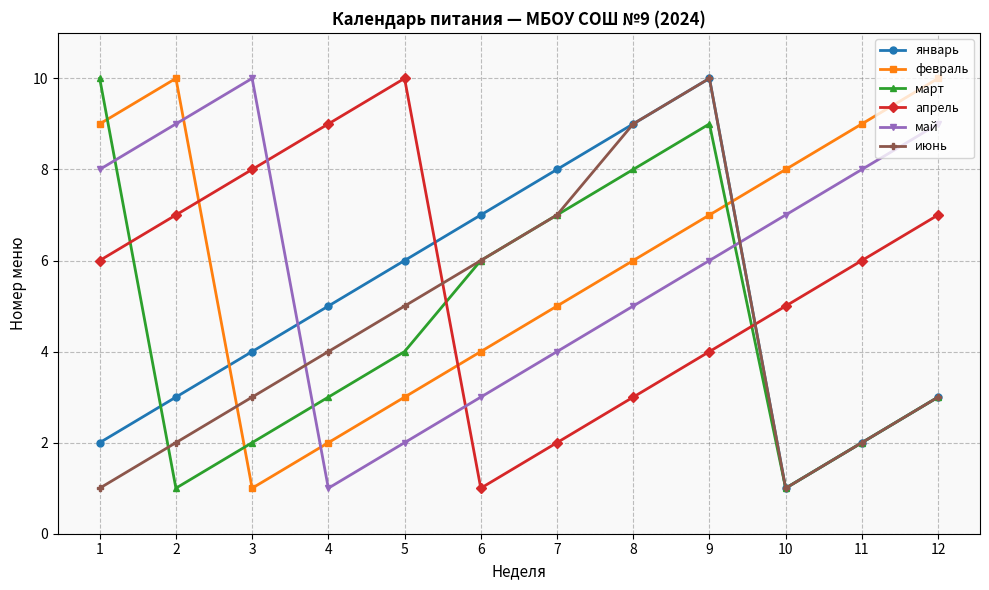

How many intersections are there between май and апрель?

2